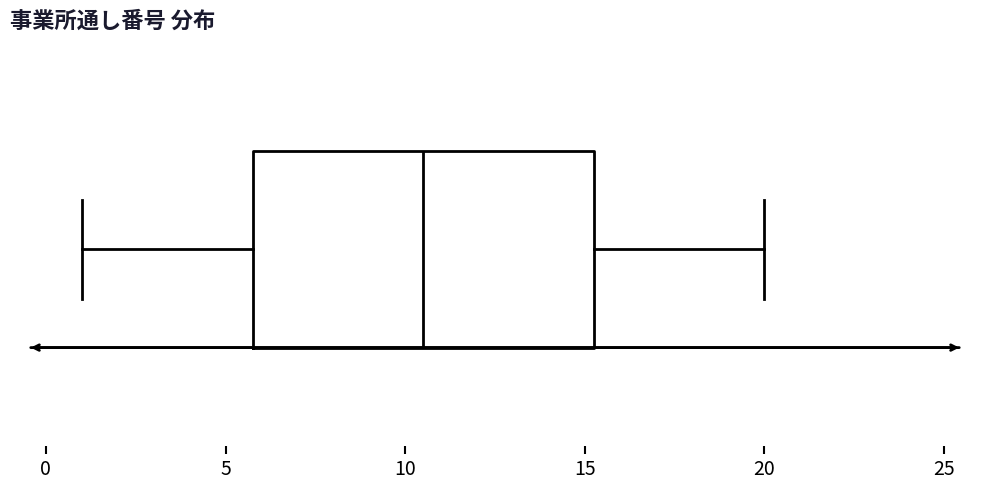

Read this box plot against the x-axis: the position of the median line, the range covered by the box, and the ends of both whiskers. The values are not printed on the chart, so give them approximately, as read against the axis.

median 10.5, box 6.0 to 15.5, whiskers 1.0 to 20.0